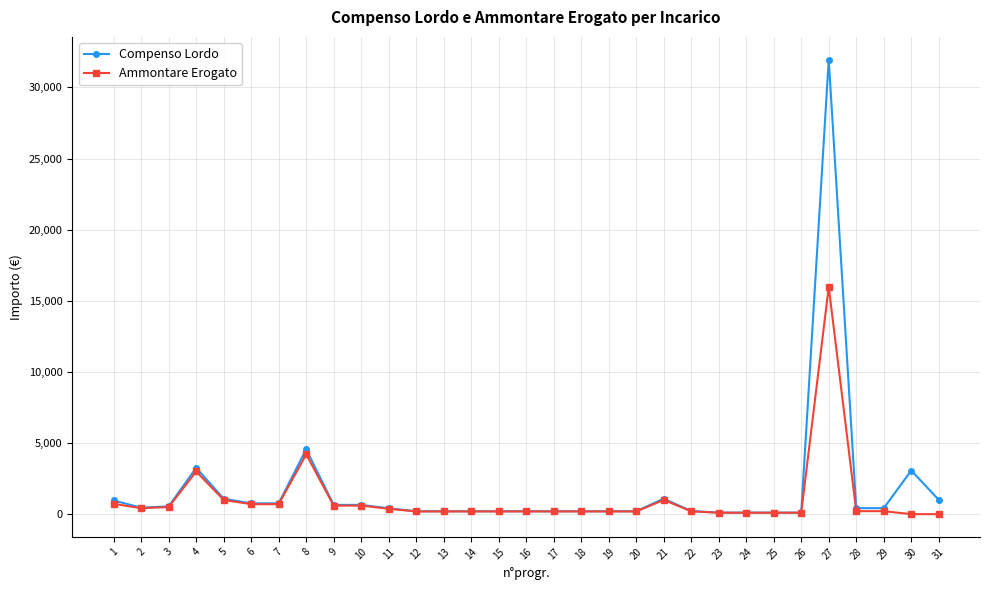

Which series has the largest range (max minus min)?

Compenso Lordo